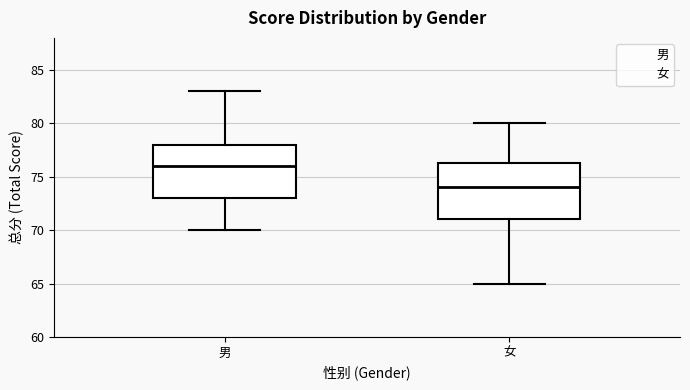

Reading left to right, read every box against the y-axis: the position of its median line, the range the box covers, and the ends of its whiskers. The values are not printed on the chart, so give them approximately, as read against the axis.

男: median 76.0, box 73.0 to 78.0, whiskers 70.0 to 83.0
女: median 74.0, box 71.0 to 76.5, whiskers 65.0 to 80.0